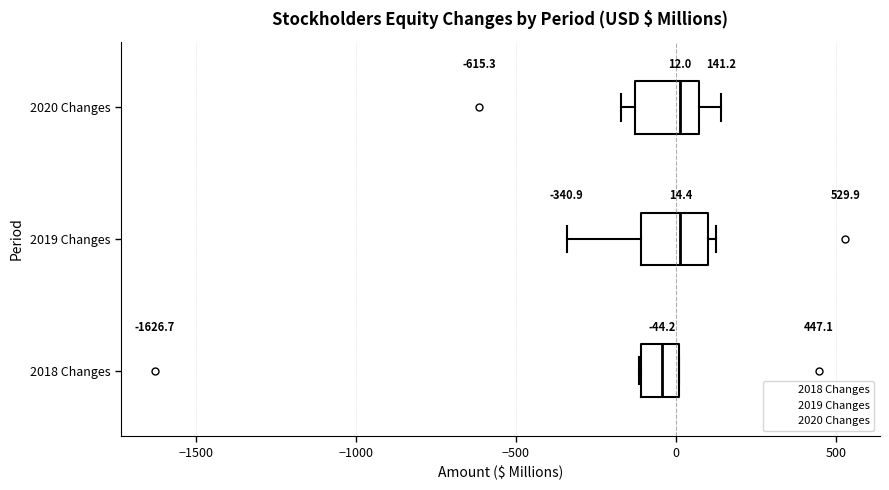

Which box's median line is the furthest to the left?

2018 Changes